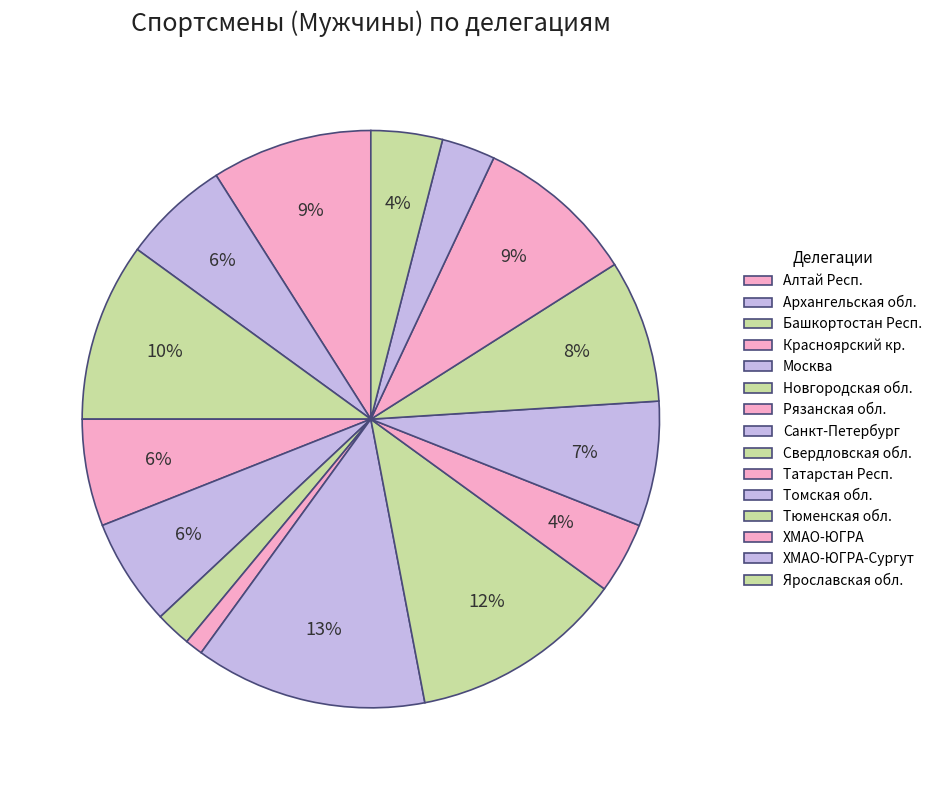

What is the change in value from Свердловская обл. to ХМАО-ЮГРА-Сургут?

-9